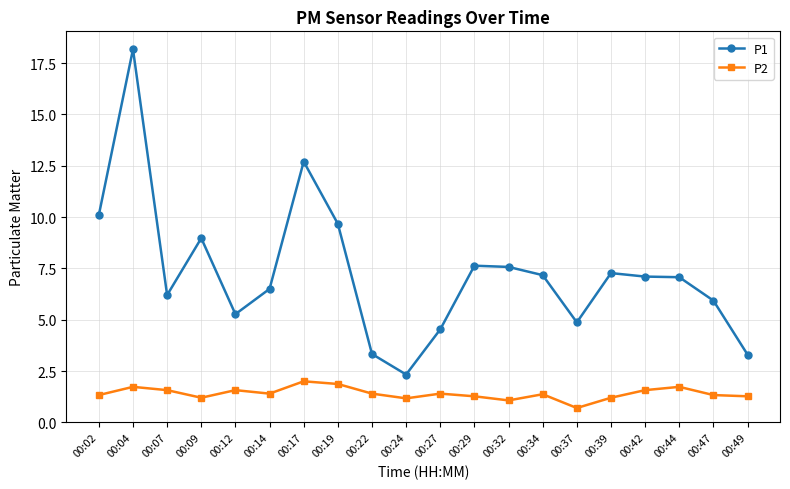

What is the value of the P2 point at the 19th from the left?

1.3